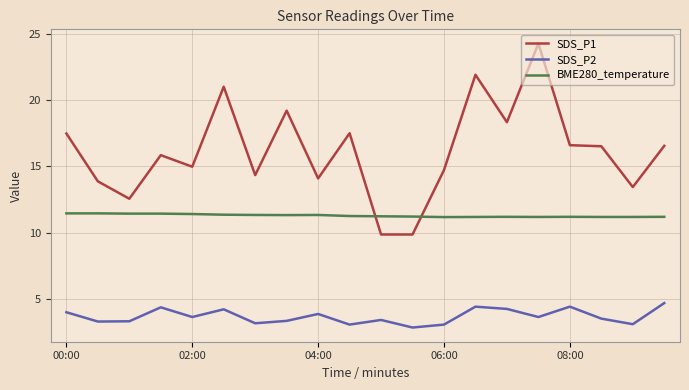

Which series has the largest total across all categories?

SDS_P1